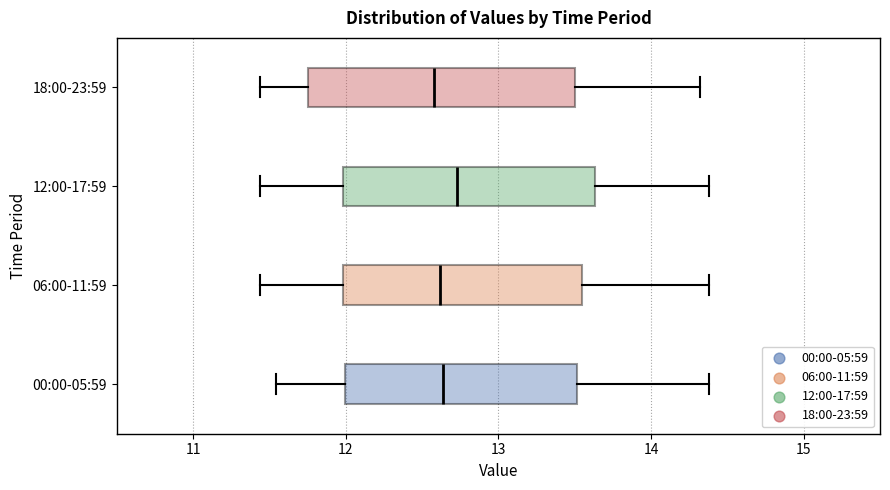

Reading bottom to top, transcribe this box plot: for each box, give where its median line is, the range the box spans, and where its two whiskers end, as read against the x-axis. The values are not printed on the chart, so give them approximately, as read against the axis.

00:00-05:59: median 12.6, box 12.0 to 13.5, whiskers 11.5 to 14.4
06:00-11:59: median 12.6, box 12.0 to 13.6, whiskers 11.4 to 14.4
12:00-17:59: median 12.7, box 12.0 to 13.6, whiskers 11.4 to 14.4
18:00-23:59: median 12.6, box 11.8 to 13.5, whiskers 11.4 to 14.3